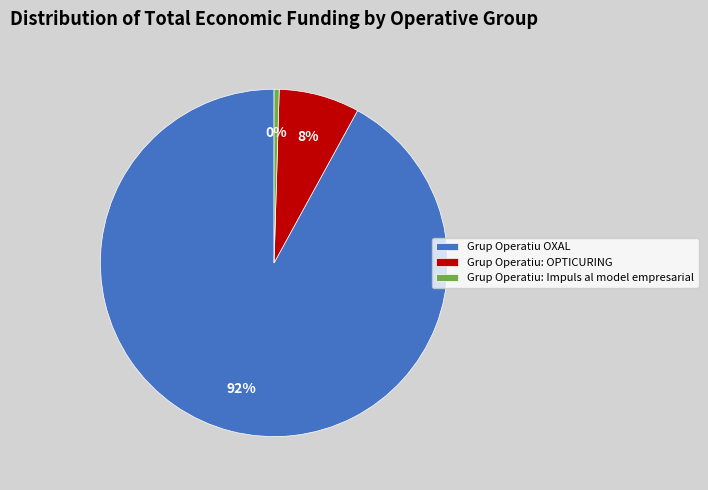

How many segments does this pie chart have?

3